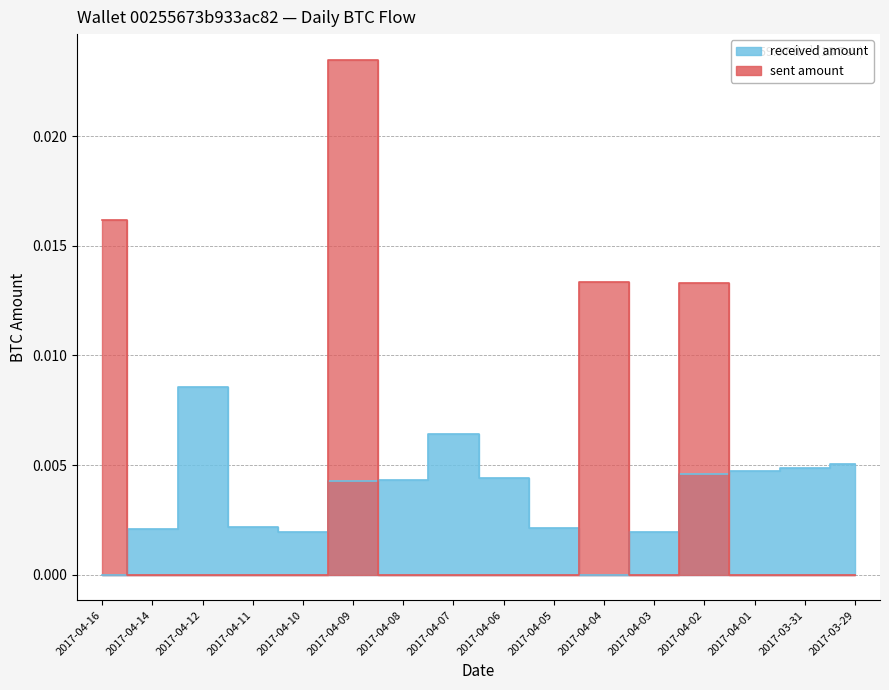

How many lines are shown in the chart?

2